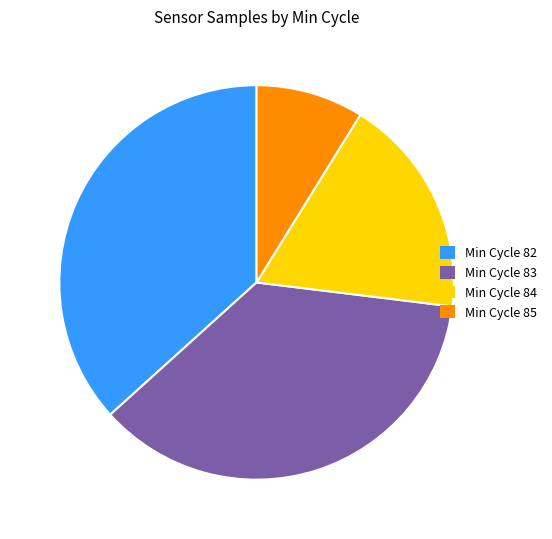

Is the sum of Min Cycle 85 and Min Cycle 82 greater than half?

No